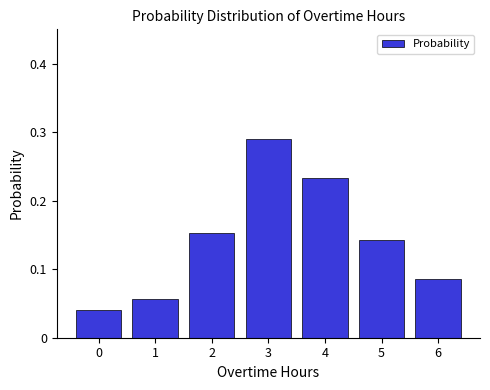

What is the sum of all values?

1.0